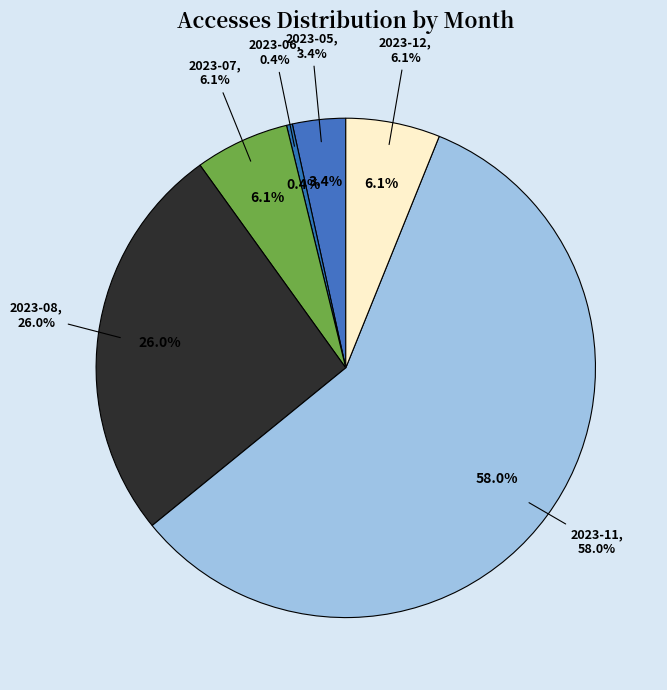

What is the majority slice?

2023-11